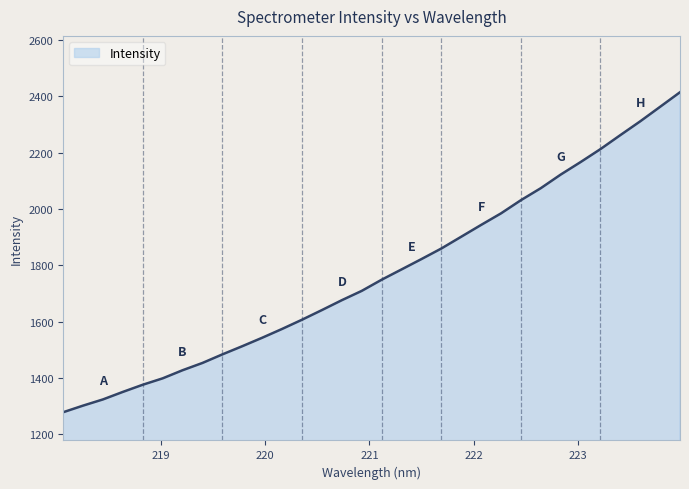

What is the minimum value shown in the chart?

1278.1